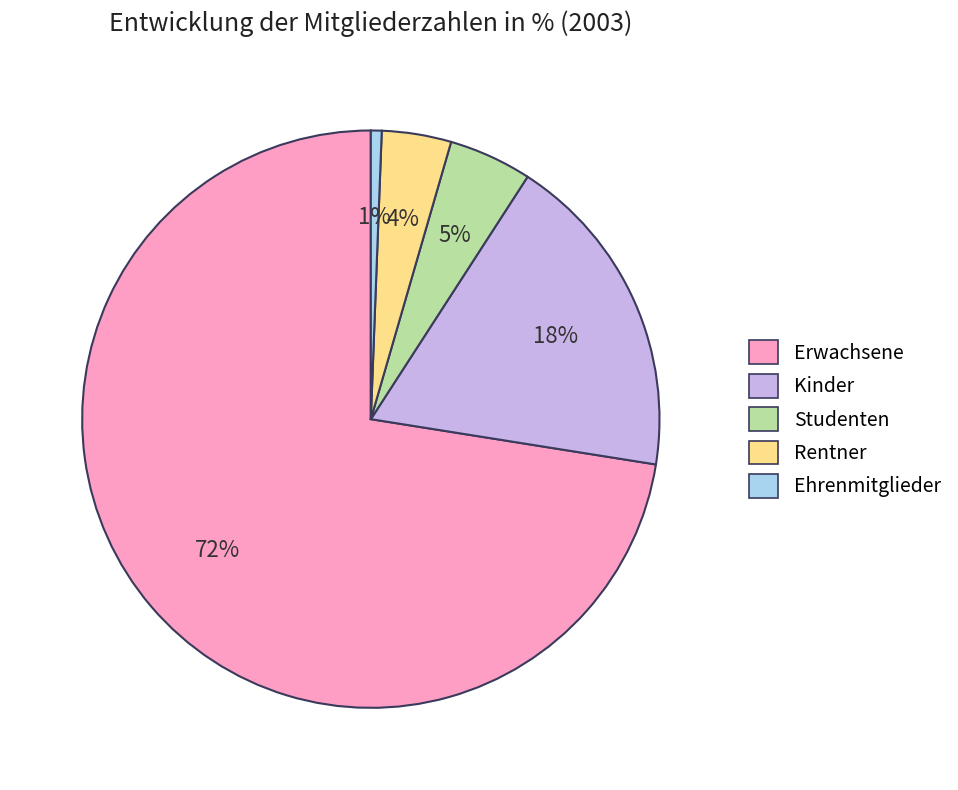

Is it true that Rentner is 13% of the pie?

False